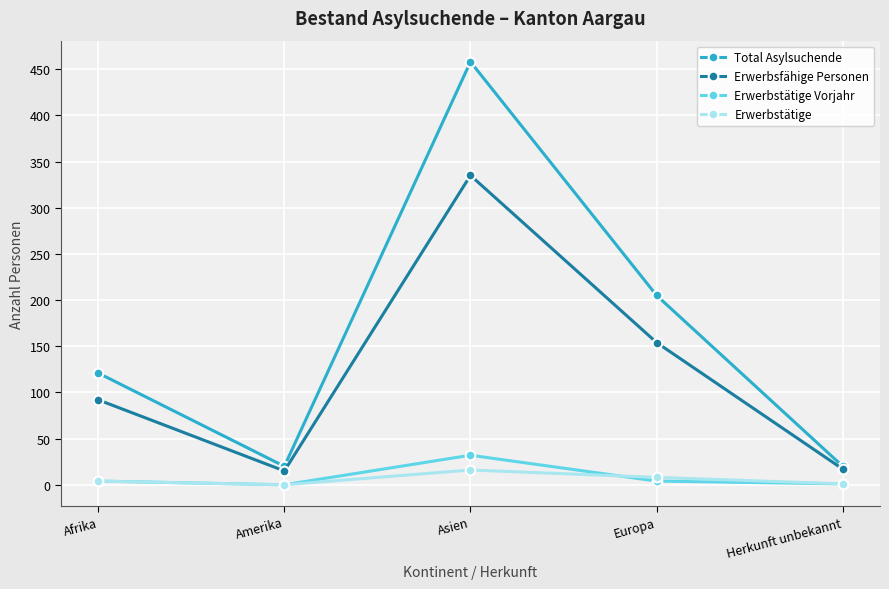

True or false: Total Asylsuchende and Erwerbstätige intersect in this chart.

False